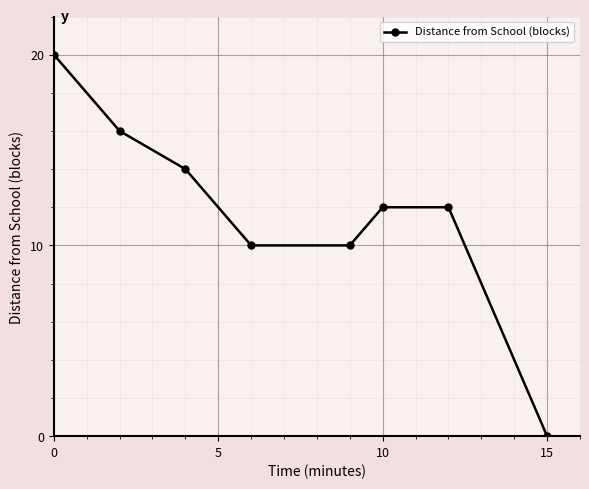

What is the greatest value displayed?

20